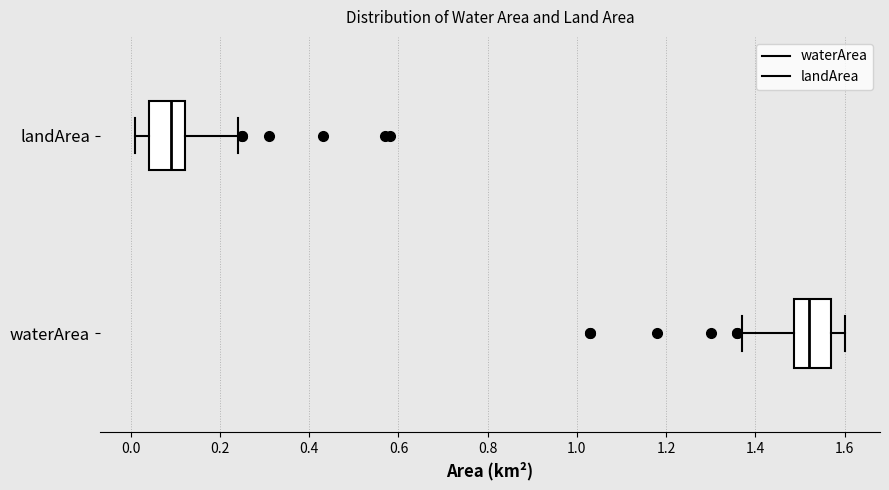

Which box's median line is the furthest to the right?

waterArea